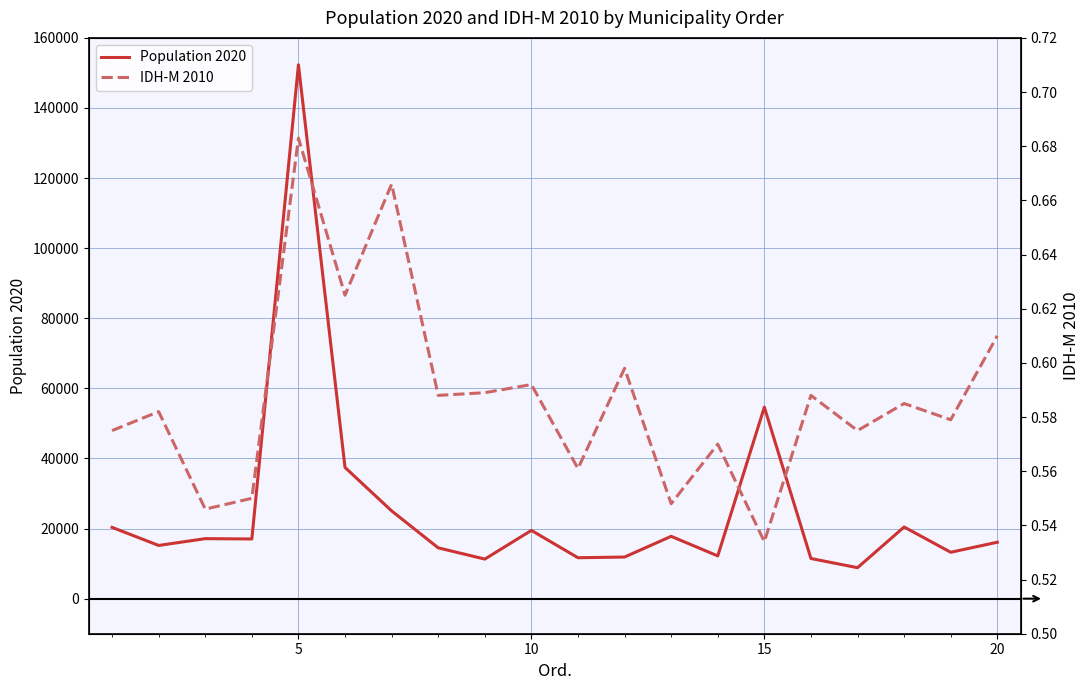

What is the highest value of the Population 2020 series?

152327